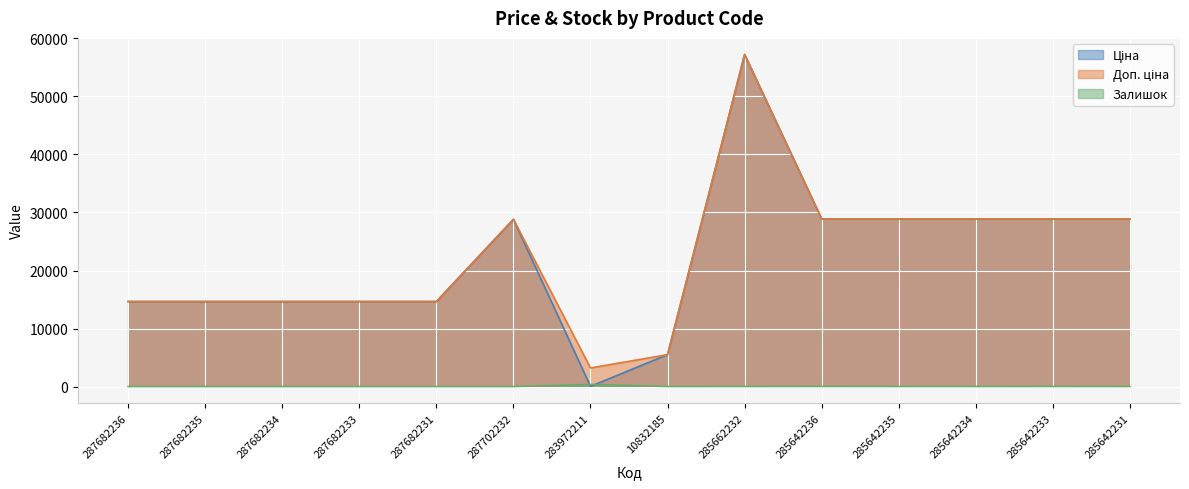

What is the maximum value for Ціна?

57235.5